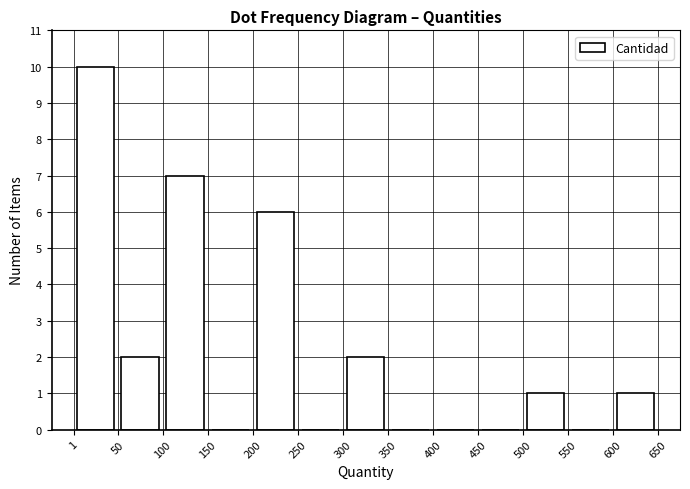

Reading left to right, list every bar in this chart as the range it spans on the x-axis followed by its height. The values are not printed on the chart, so give them approximately, as read against the axis.

1 to 50: 10
50 to 100: 2
100 to 150: 7
150 to 200: 0
200 to 250: 6
250 to 300: 0
300 to 350: 2
350 to 400: 0
400 to 450: 0
450 to 500: 0
500 to 550: 1
550 to 600: 0
600 to 650: 1